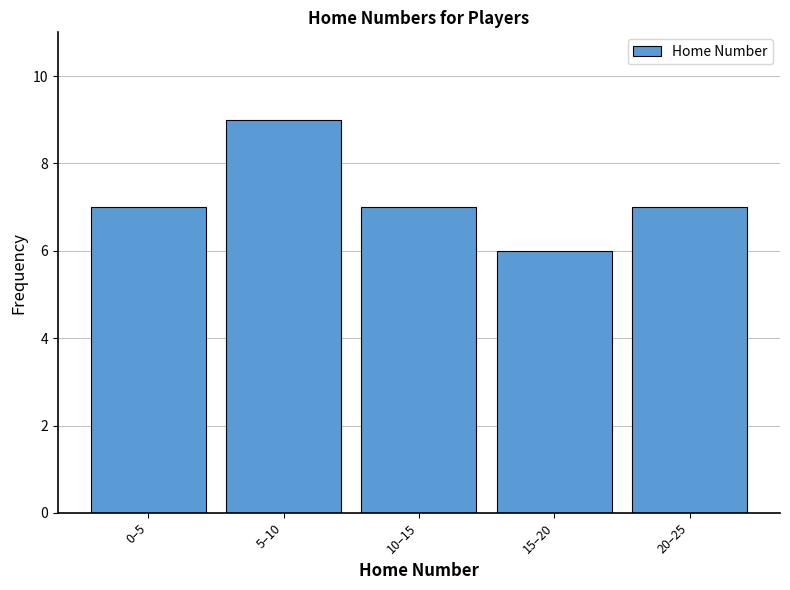

Reading left to right, list all the values displayed in this chart.

0–5=7	5–10=9	10–15=7	15–20=6	20–25=7